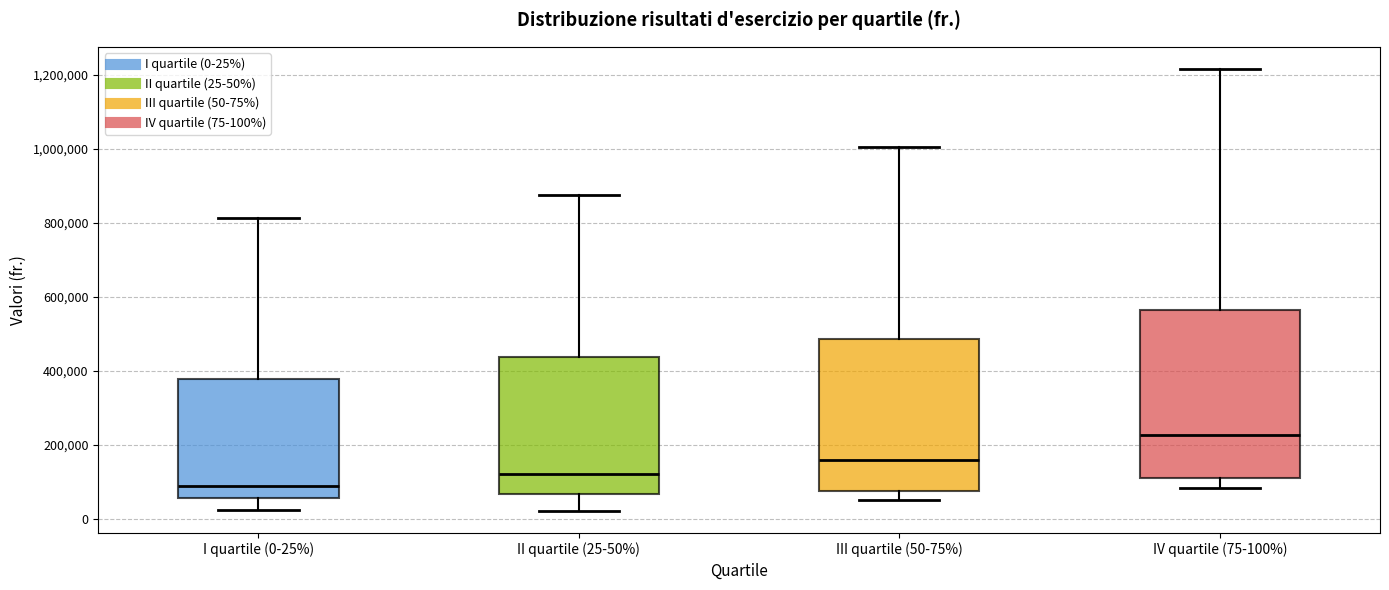

Where does the upper whisker of the box for III quartile (50-75%) end on the y-axis? The values are not printed on the chart, so give them approximately, as read against the axis.

1000000